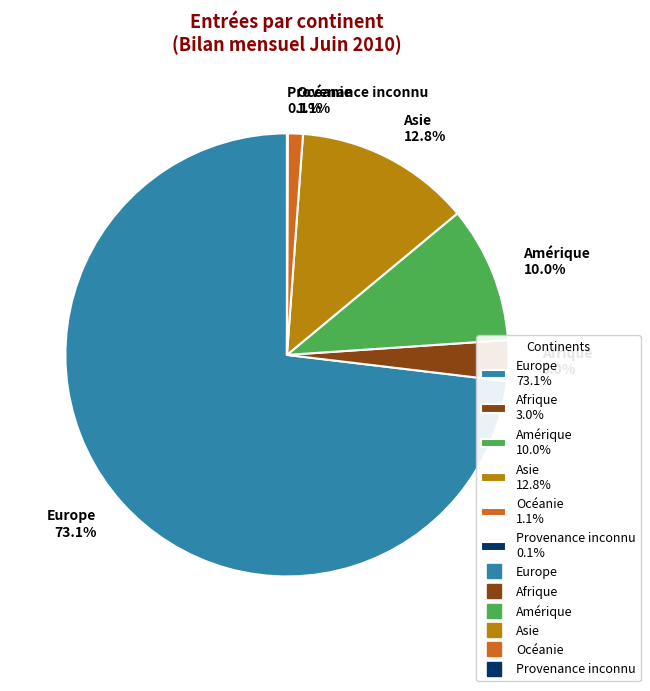

Which has a higher value, Afrique 3.0% or Océanie 1.1%?

Afrique 3.0%